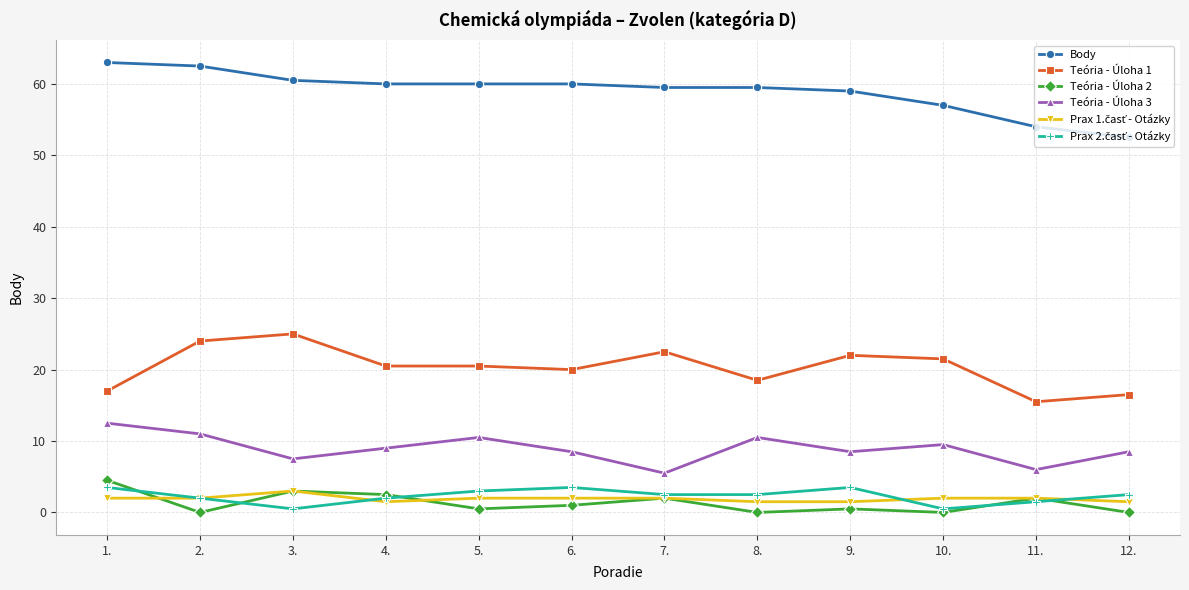

Which series changed the most between 6. and 12.?

Body